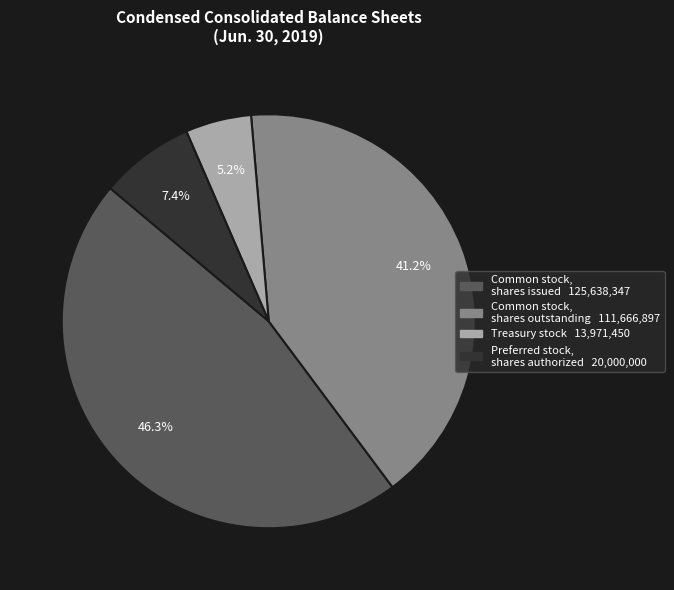

Is it true that Common stock, shares issued is 46% of the pie?

True